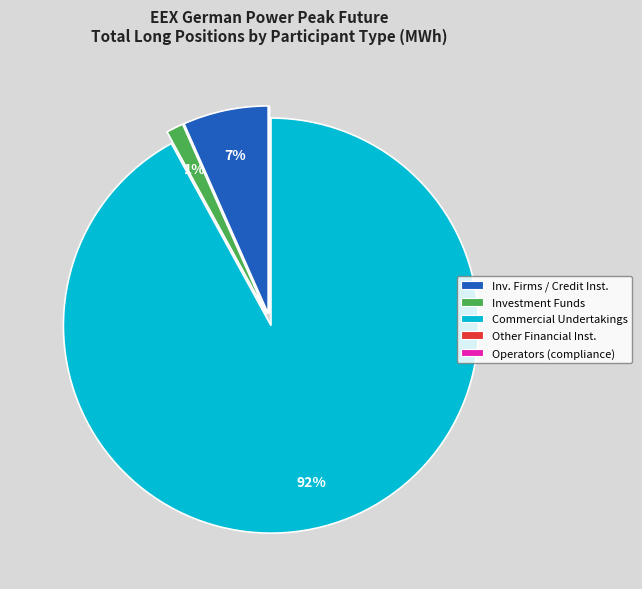

Between Inv. Firms / Credit Inst. and Commercial Undertakings, which is larger?

Commercial Undertakings